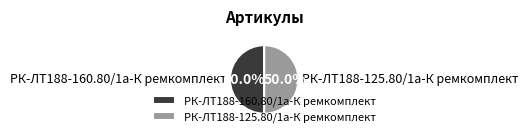

How many slices are in this pie chart?

2